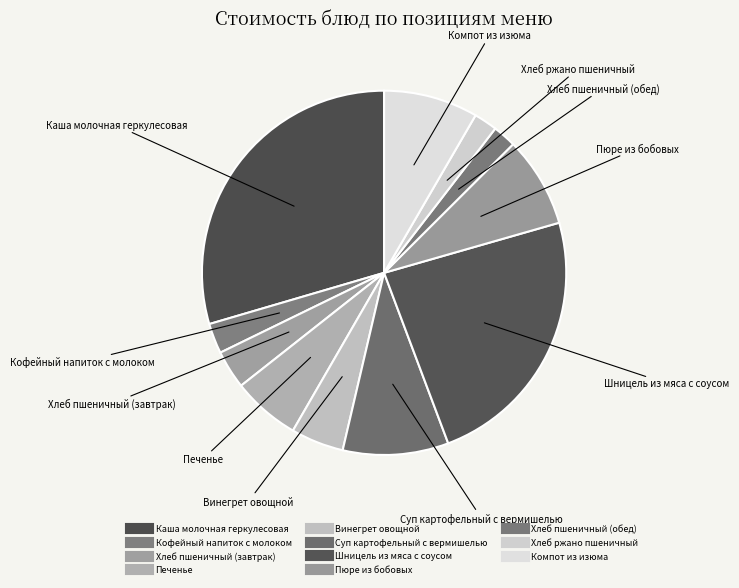

How many slices are in this pie chart?

11